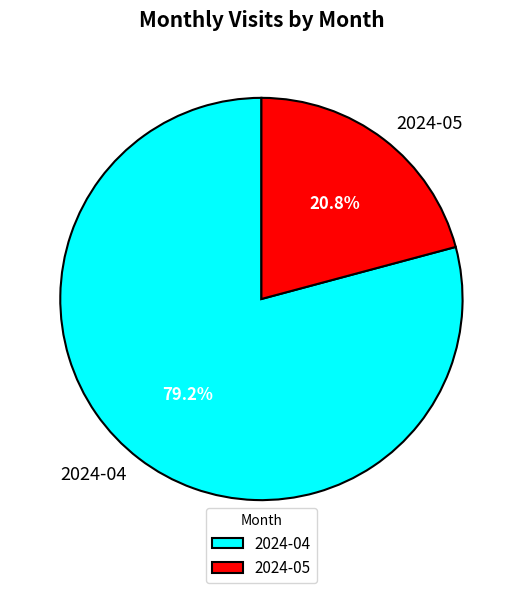

To the nearest percent, what portion does 2024-04 represent?

79%